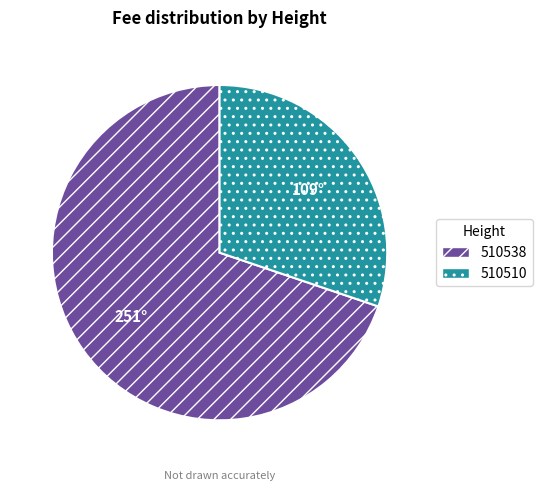

Rank the categories by value from highest to lowest.

510538, 510510